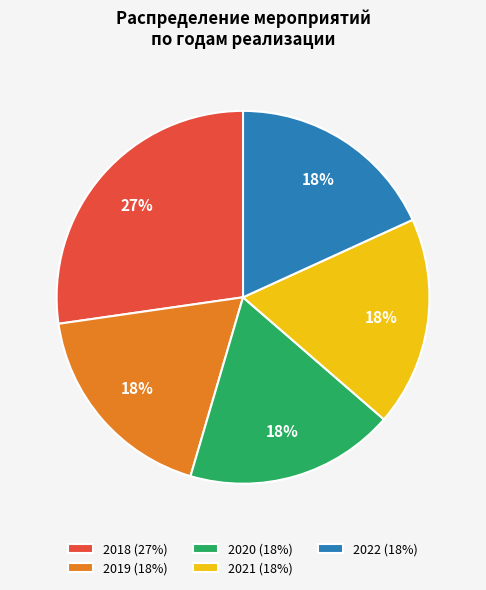

How many segments does this pie chart have?

5